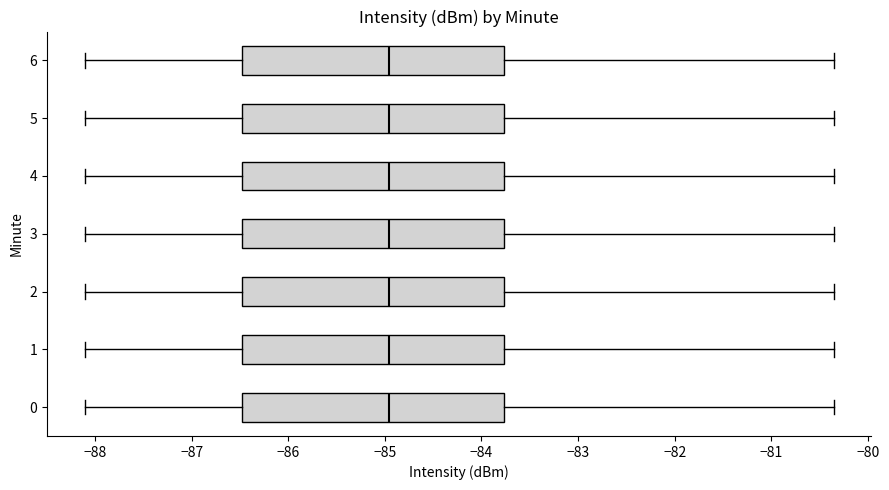

Reading bottom to top, transcribe this box plot: for each box, give where its median line is, the range the box spans, and where its two whiskers end, as read against the x-axis. The values are not printed on the chart, so give them approximately, as read against the axis.

0: median -85.0, box -86.5 to -83.8, whiskers -88.1 to -80.3
1: median -85.0, box -86.5 to -83.8, whiskers -88.1 to -80.3
2: median -85.0, box -86.5 to -83.8, whiskers -88.1 to -80.3
3: median -85.0, box -86.5 to -83.8, whiskers -88.1 to -80.3
4: median -85.0, box -86.5 to -83.8, whiskers -88.1 to -80.3
5: median -85.0, box -86.5 to -83.8, whiskers -88.1 to -80.3
6: median -85.0, box -86.5 to -83.8, whiskers -88.1 to -80.3